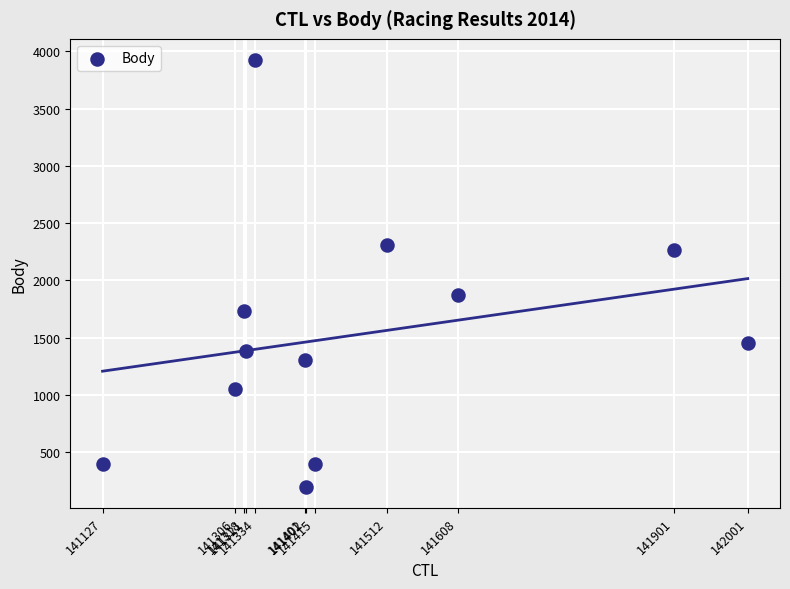

What is the average Y value?

1526